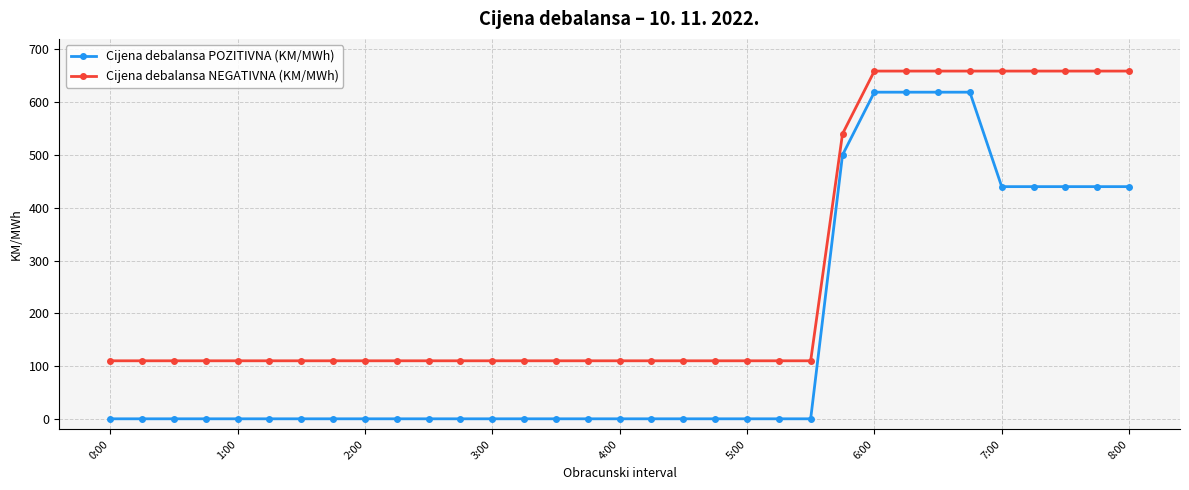

Reading left to right, transcribe all the data shown in this chart.

Cijena debalansa POZITIVNA (KM/MWh): 0.0	0.0	0.0	0.0	0.0	0.0	0.0	0.0	0.0	0.0	0.0	0.0	0.0	0.0	0.0	0.0	0.0	0.0	0.0	0.0	0.0	0.0	0.0	500.0	619.0	619.0	619.0	619.0	440.0	440.0	440.0	440.0	440.0
Cijena debalansa NEGATIVNA (KM/MWh): 109.9	109.9	109.9	109.9	109.9	109.9	109.9	109.9	109.9	109.9	109.9	109.9	109.9	109.9	109.9	109.9	109.9	109.9	109.9	109.9	109.9	109.9	109.9	540.0	659.0	659.0	659.0	659.0	659.0	659.0	659.0	659.0	659.0